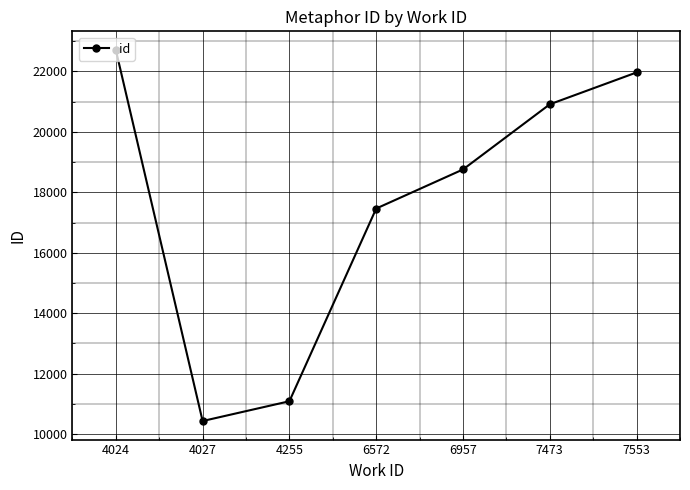

How many data points are less than 18756?

3